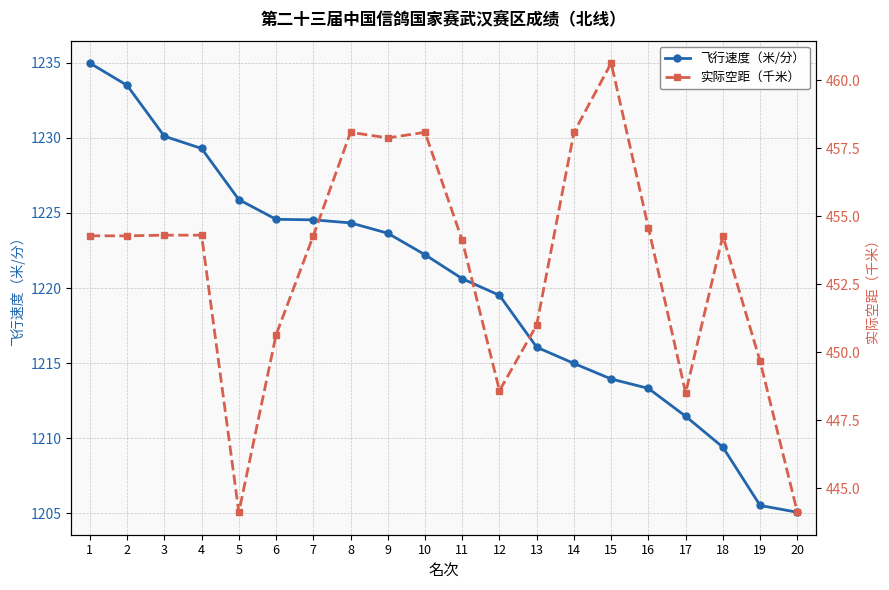

Rank the series at 16 from highest to lowest value.

飞行速度（米/分）, 实际空距（千米）